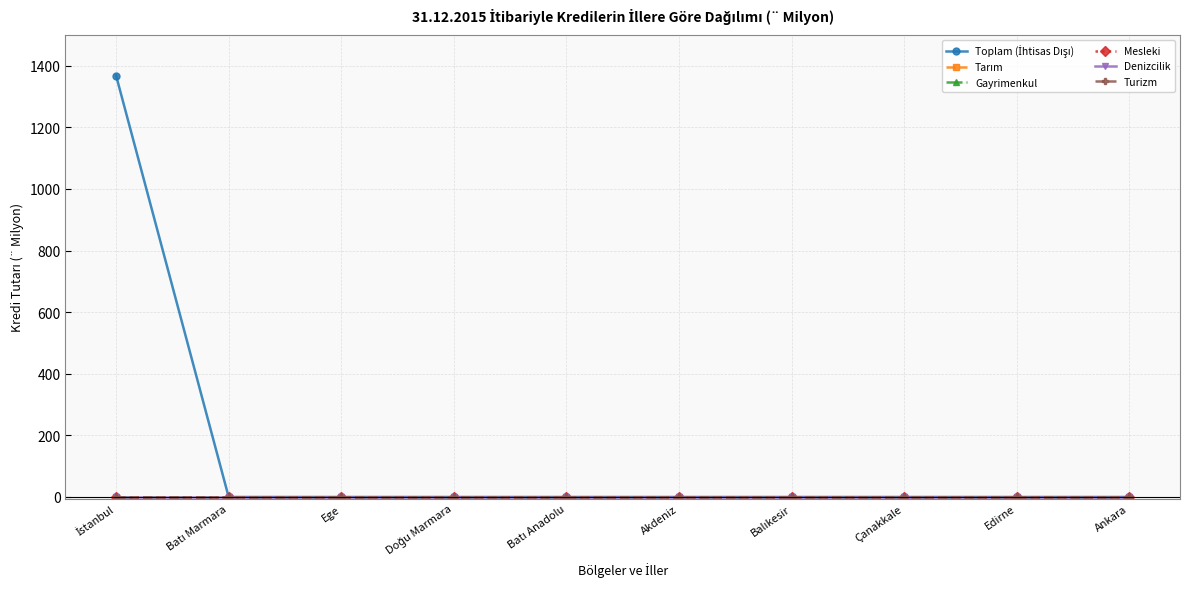

How many lines are shown in the chart?

6